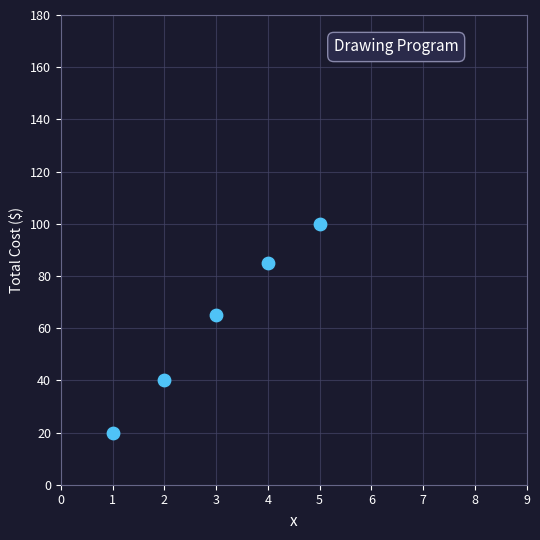

What is the range of Y values (max minus min)?

80